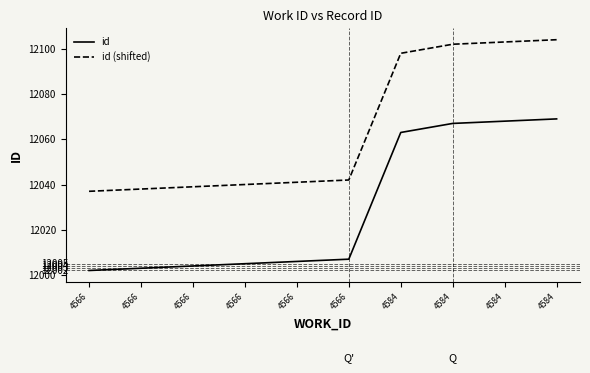

What are all the series names shown in the legend?

id, id (shifted)